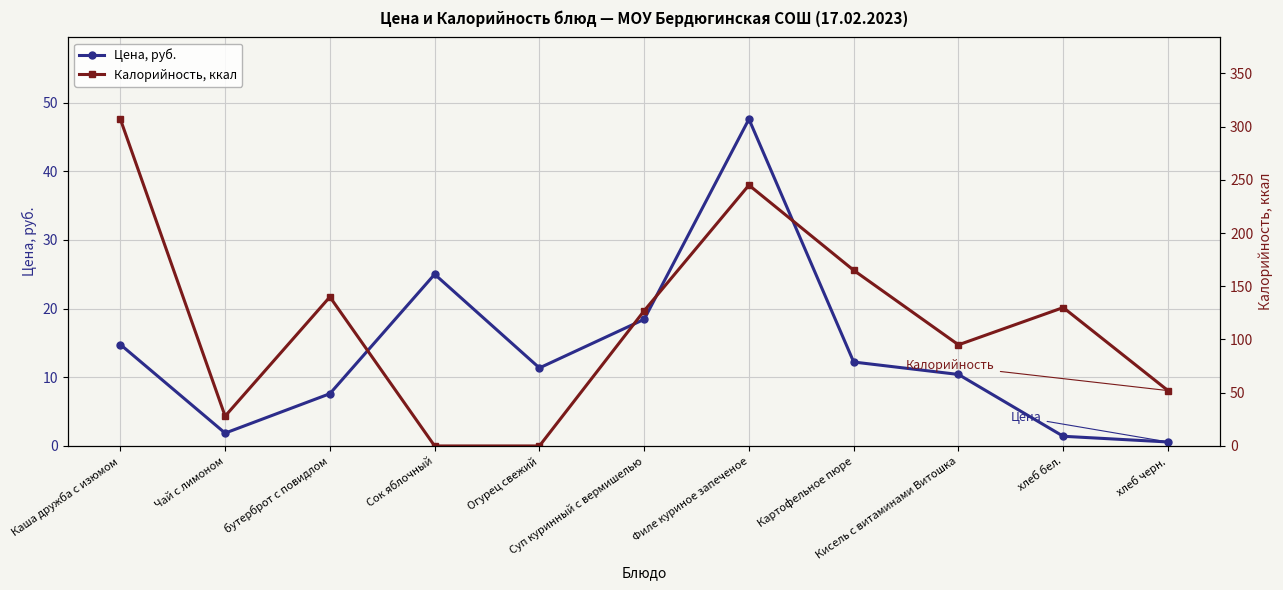

Between which two adjacent categories do Цена, руб. and Калорийность, ккал first intersect?

бутерброт с повидлом and Сок яблочный